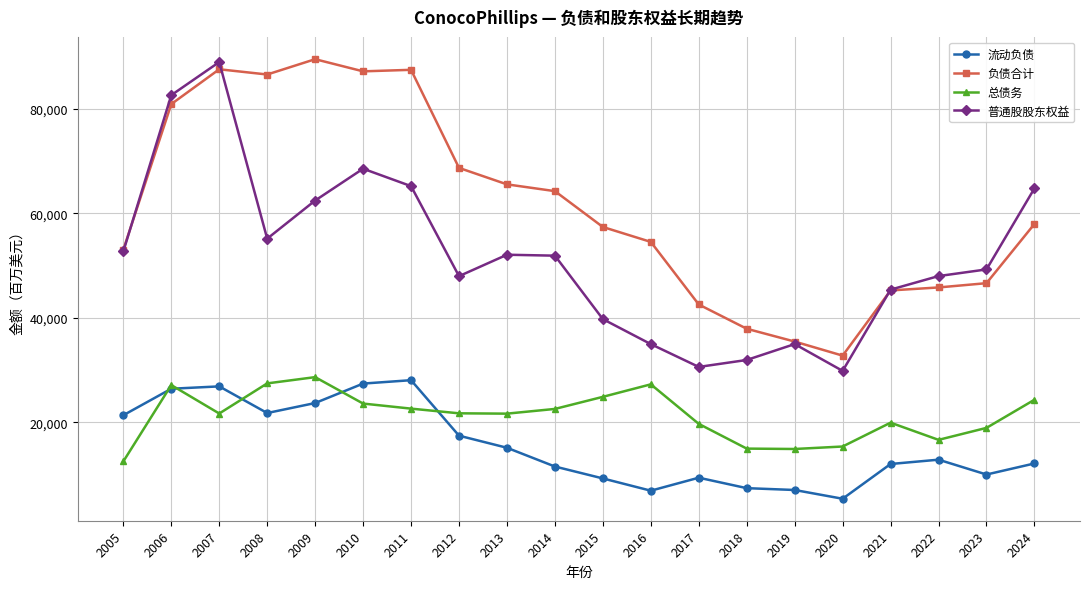

Which series has the largest total across all categories?

负债合计